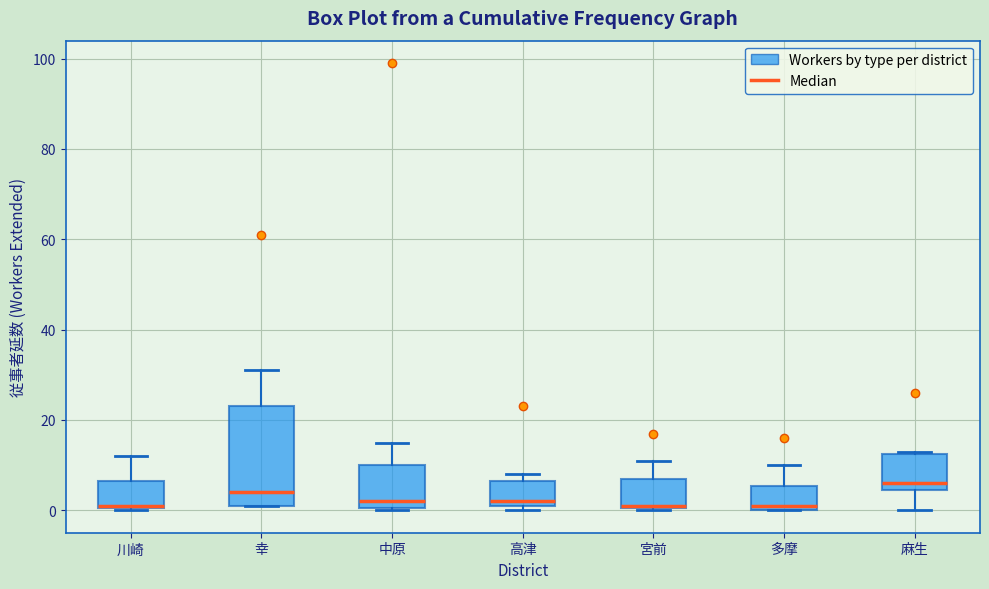

Comparing the boxes themselves (not the whiskers), which one is the tallest?

幸